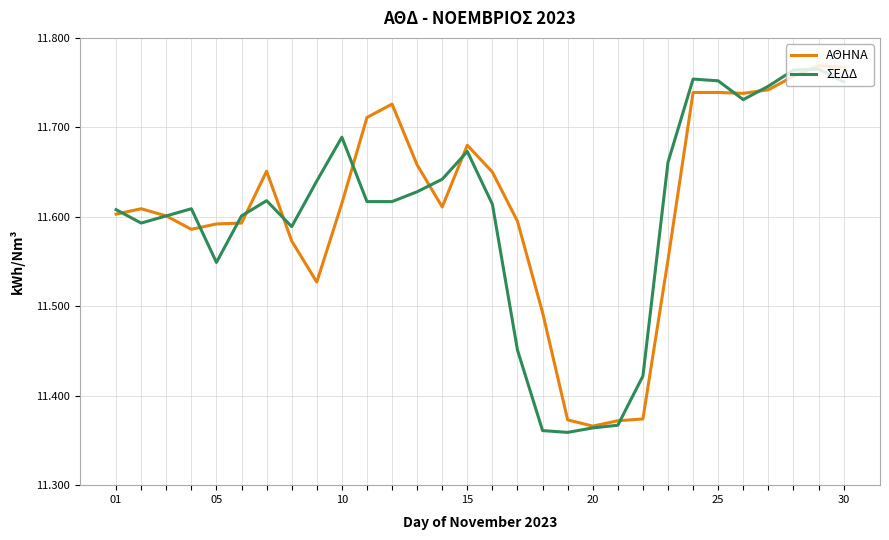

Which series has the widest spread of values?

ΣΕΔΔ